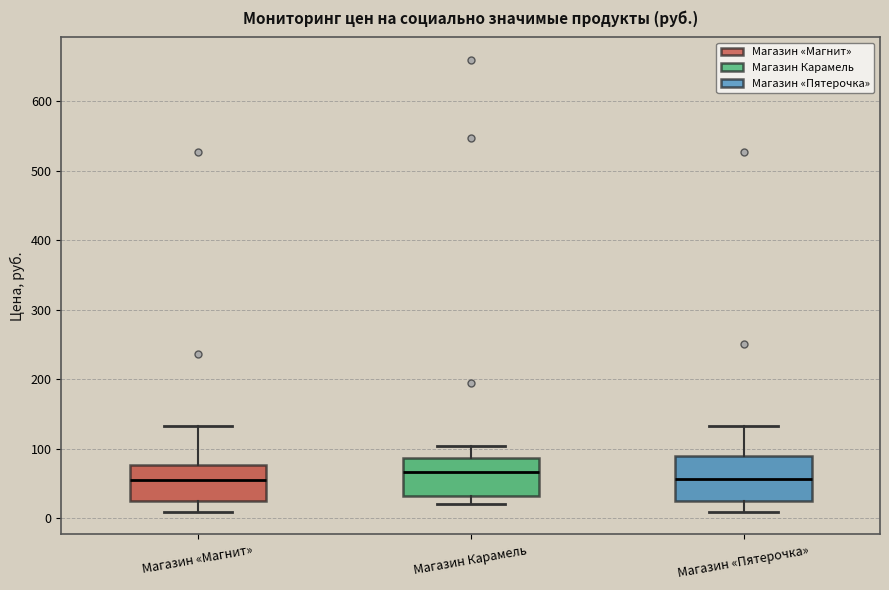

Where is the lower edge of the box for Магазин «Магнит» on the y-axis? The values are not printed on the chart, so give them approximately, as read against the axis.

20